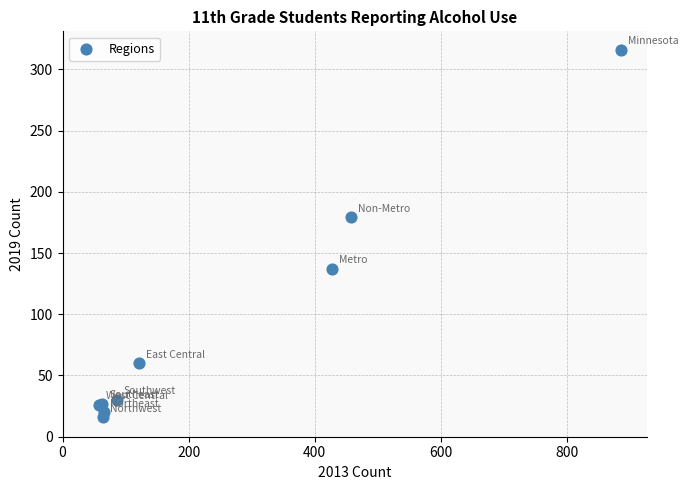

What Y value in the scatter plot is closest to 166?

179